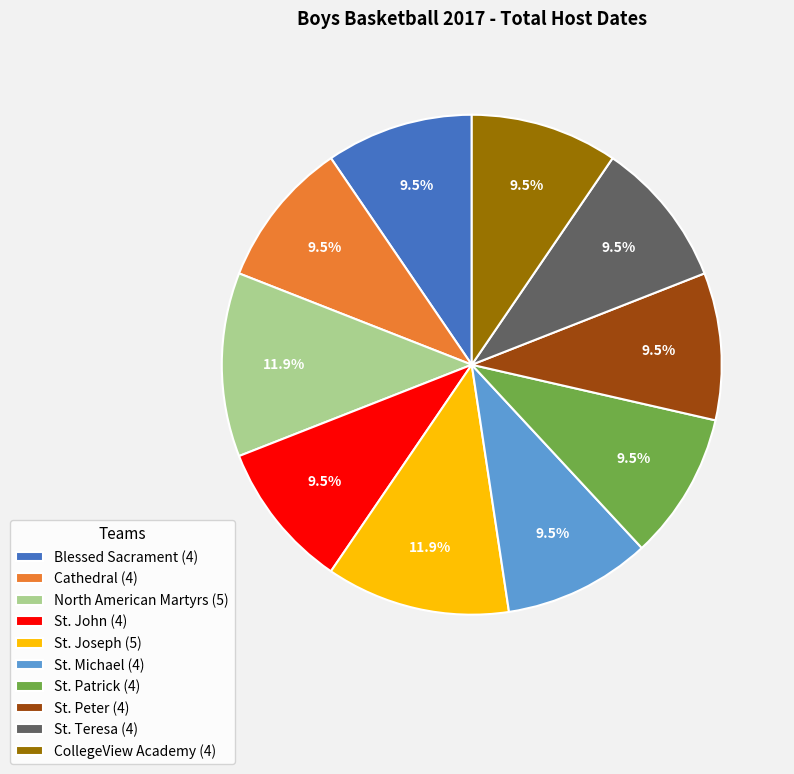

Does any single category account for the majority?

No